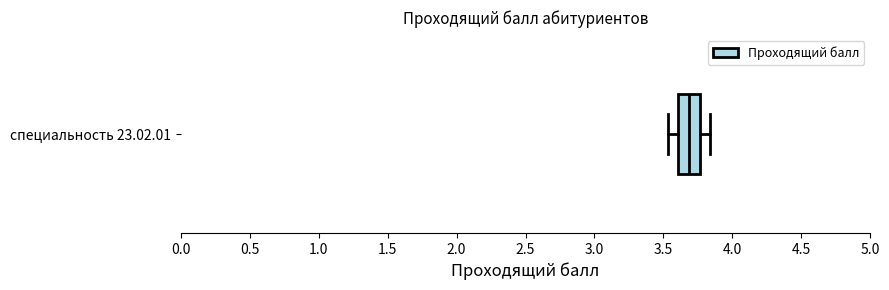

Transcribe this box plot: give where the median line is, the range the box spans, and where the two whiskers end, as read against the x-axis. The values are not printed on the chart, so give them approximately, as read against the axis.

median 3.70, box 3.60 to 3.75, whiskers 3.55 to 3.85